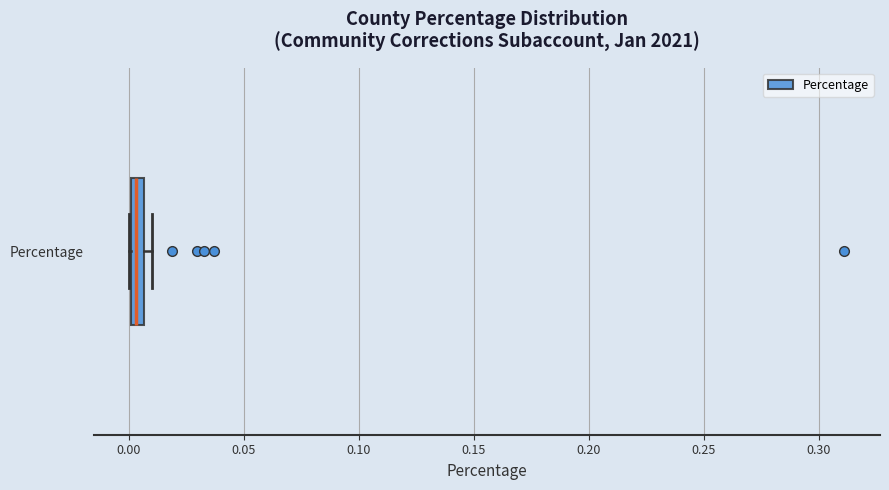

Where is the left edge of the box for Percentage on the x-axis? The values are not printed on the chart, so give them approximately, as read against the axis.

0.000